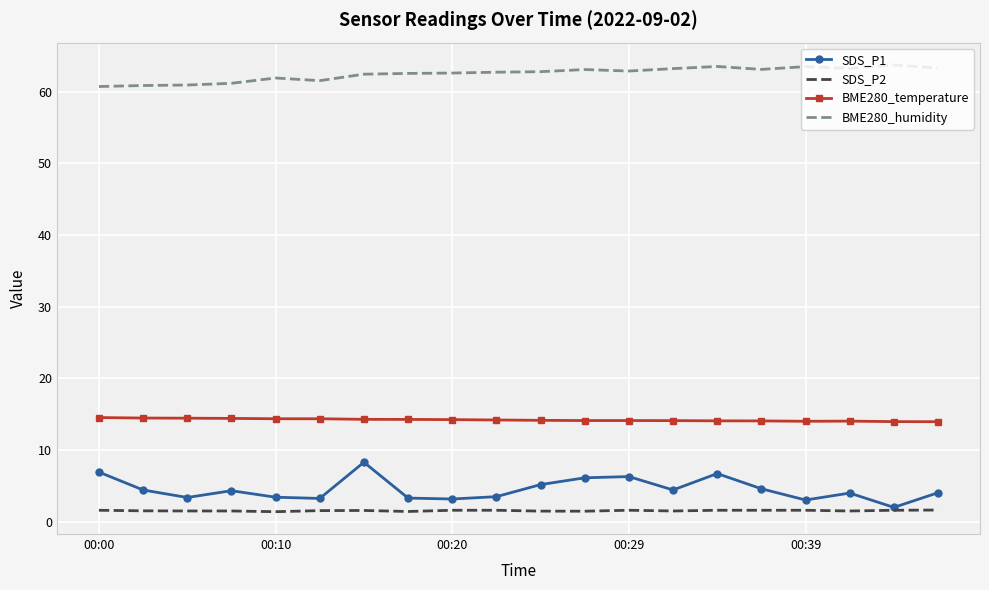

Which series has the largest total across all categories?

BME280_humidity